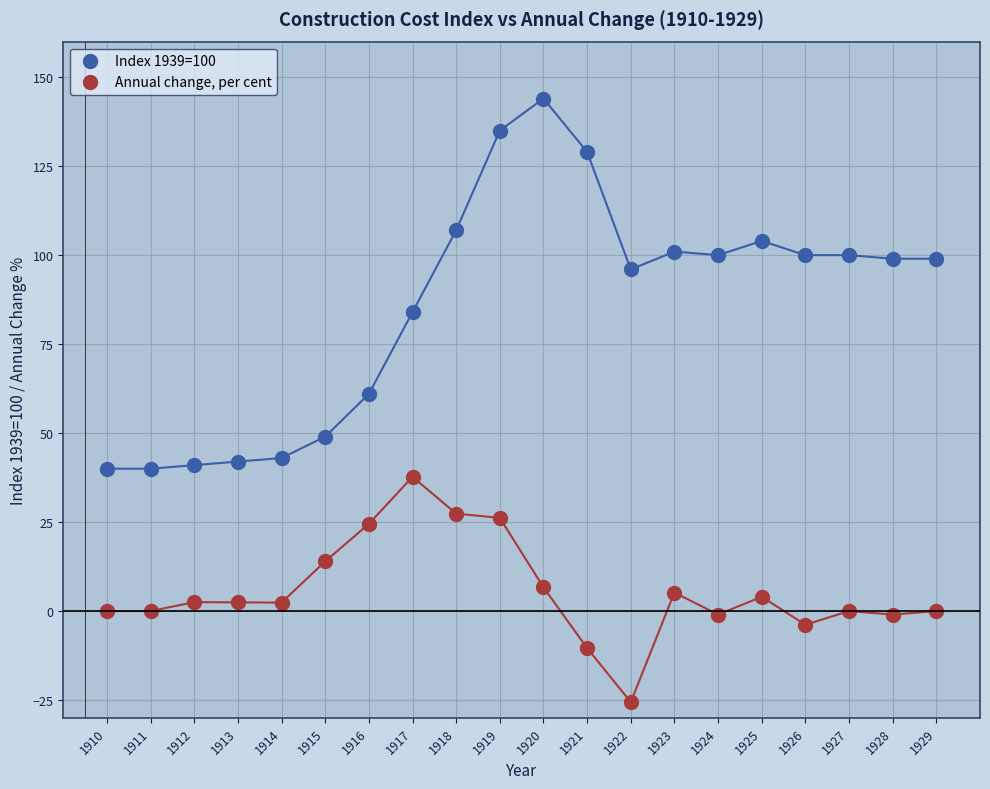

Which series reaches the minimum Y coordinate?

Annual change, per cent